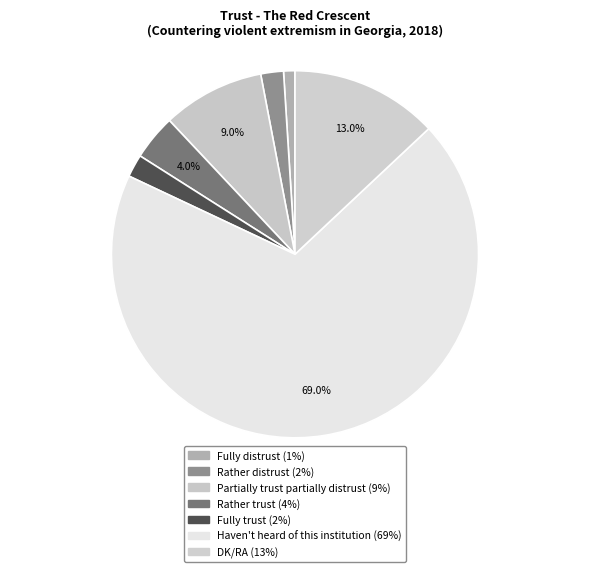

How many slices are in this pie chart?

7